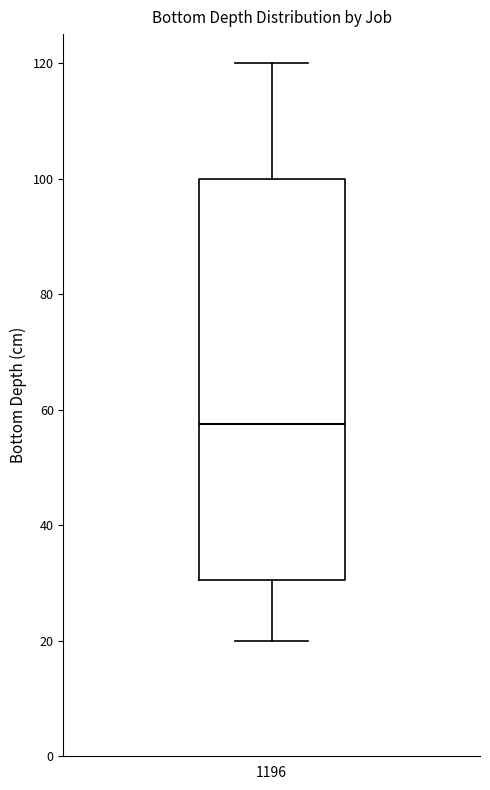

Where does the upper whisker of the box at x = 1196 end on the y-axis? The values are not printed on the chart, so give them approximately, as read against the axis.

120